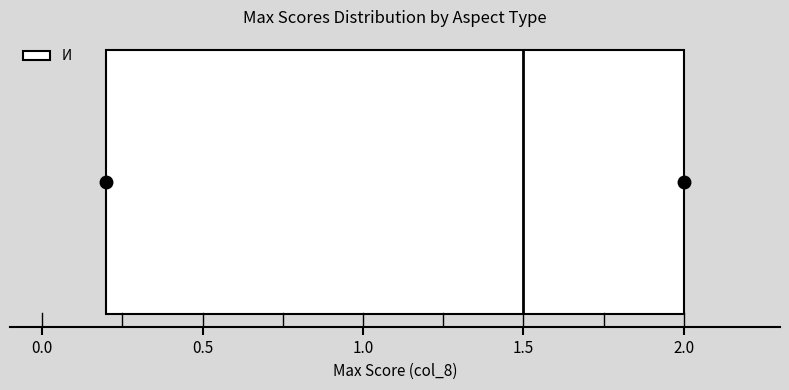

Where is the left edge of the box on the x-axis? The values are not printed on the chart, so give them approximately, as read against the axis.

0.2